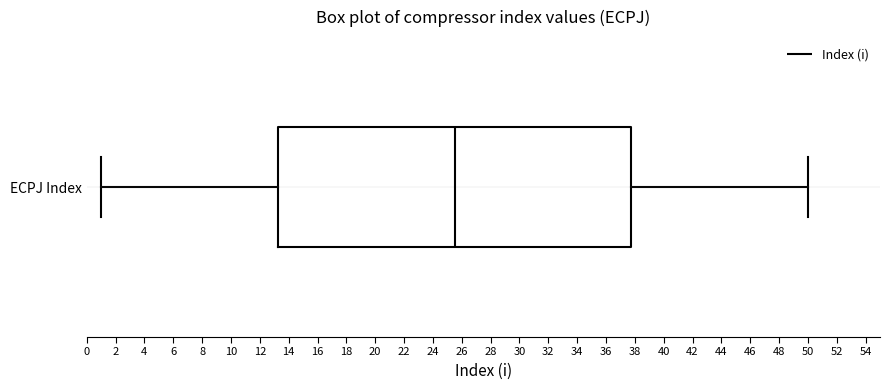

Transcribe this box plot: give where the median line is, the range the box spans, and where the two whiskers end, as read against the x-axis. The values are not printed on the chart, so give them approximately, as read against the axis.

median 25.6, box 13.2 to 37.8, whiskers 1.0 to 50.0